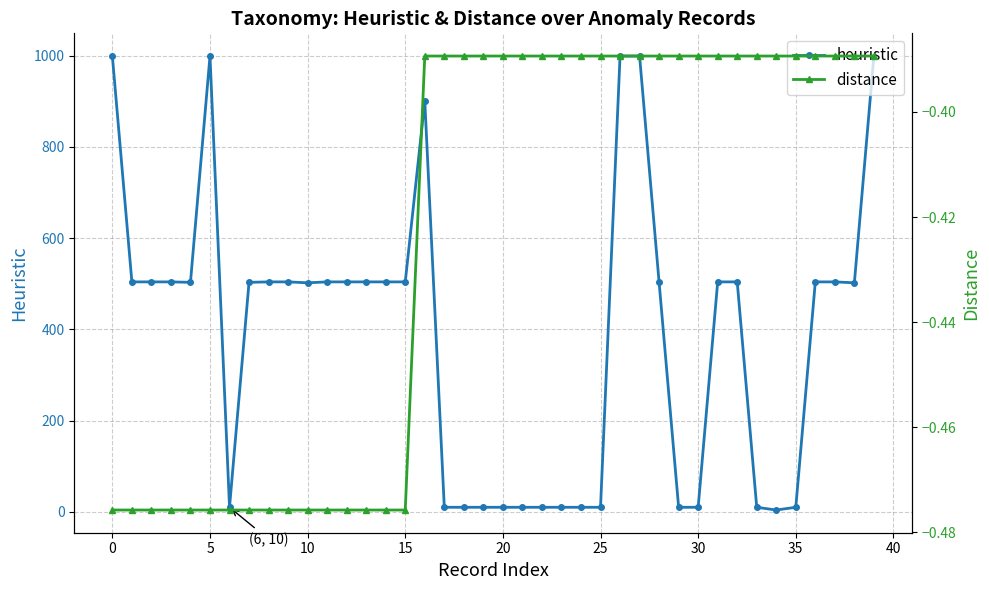

The value of heuristic at 0 is 999. True or false?

True